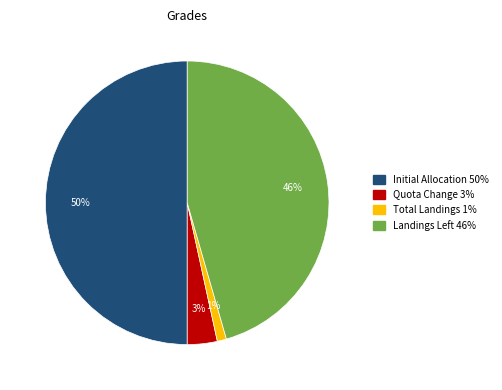

To the nearest percent, what is the difference between the largest and smallest slice percentages?

49%